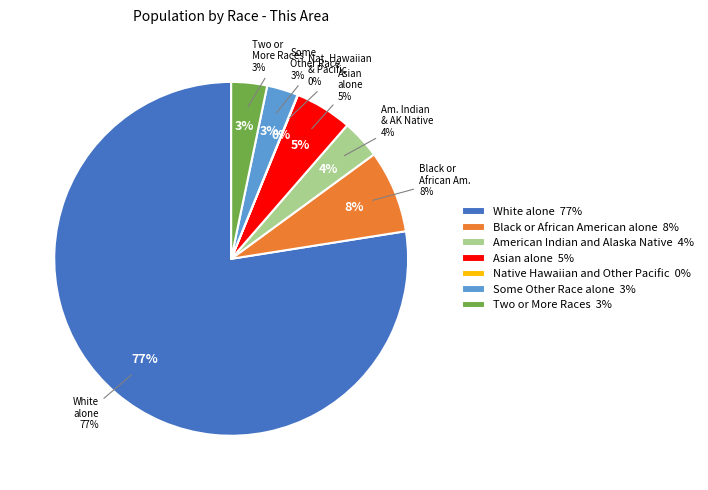

Does any single category account for the majority?

Yes